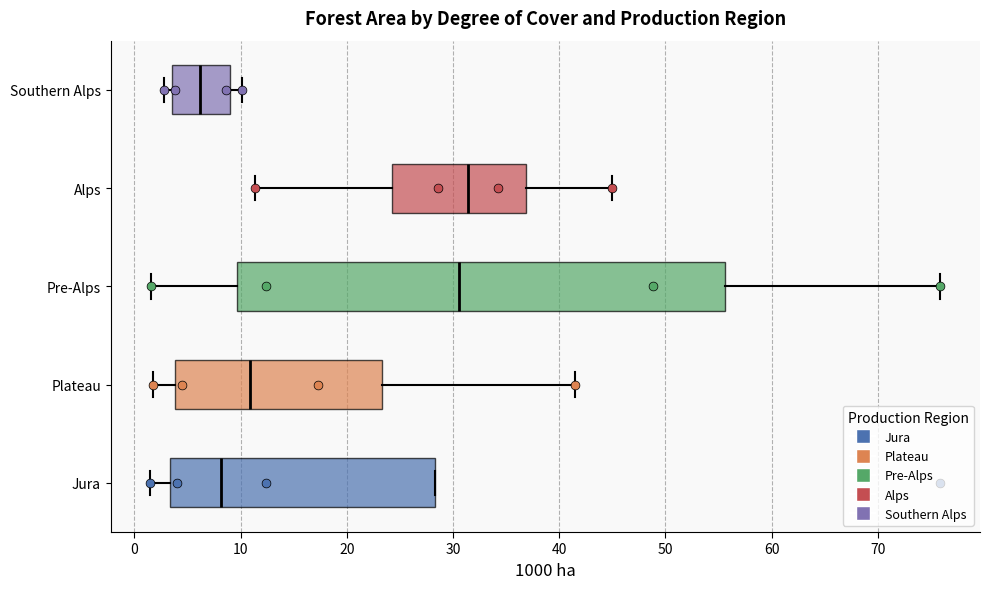

Reading bottom to top, transcribe this box plot: for each box, give where its median line is, the range the box spans, and where its two whiskers end, as read against the x-axis. The values are not printed on the chart, so give them approximately, as read against the axis.

Jura: median 8, box 3 to 28, whiskers 2 to 28
Plateau: median 11, box 4 to 23, whiskers 2 to 42
Pre-Alps: median 31, box 10 to 56, whiskers 2 to 76
Alps: median 31, box 24 to 37, whiskers 11 to 45
Southern Alps: median 6, box 4 to 9, whiskers 3 to 10